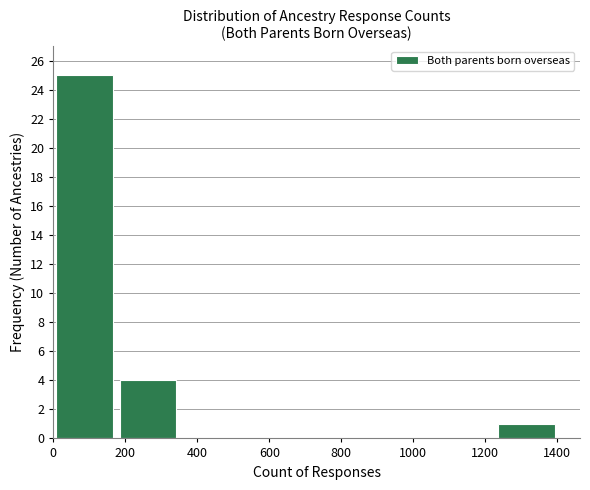

Reading left to right, list every bar in this chart as the range it spans on the x-axis followed by its height. Neither the bar edges nor the heights are printed on the chart, so give them approximately, as read against the axes.

0 to 180: 25
180 to 360: 4
360 to 520: 0
520 to 700: 0
700 to 880: 0
880 to 1060: 0
1060 to 1220: 0
1220 to 1400: 1